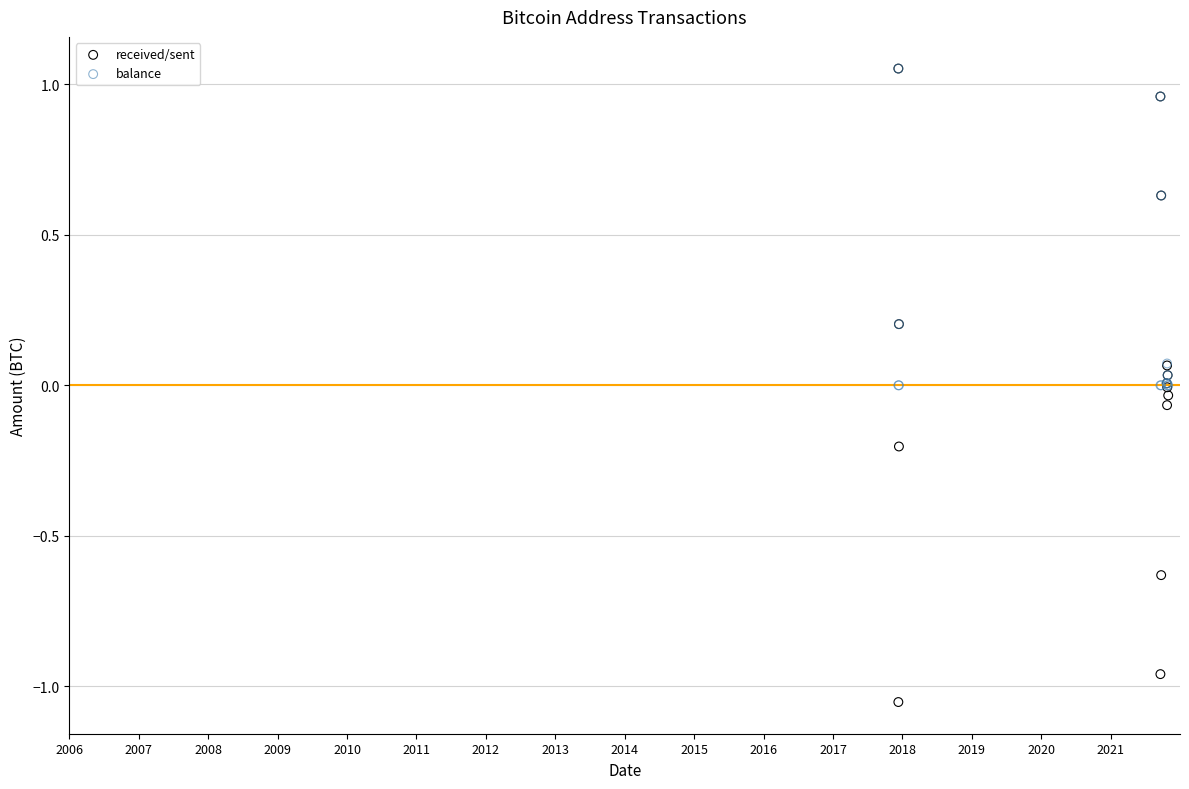

Which series contains the lowest Y value?

received/sent